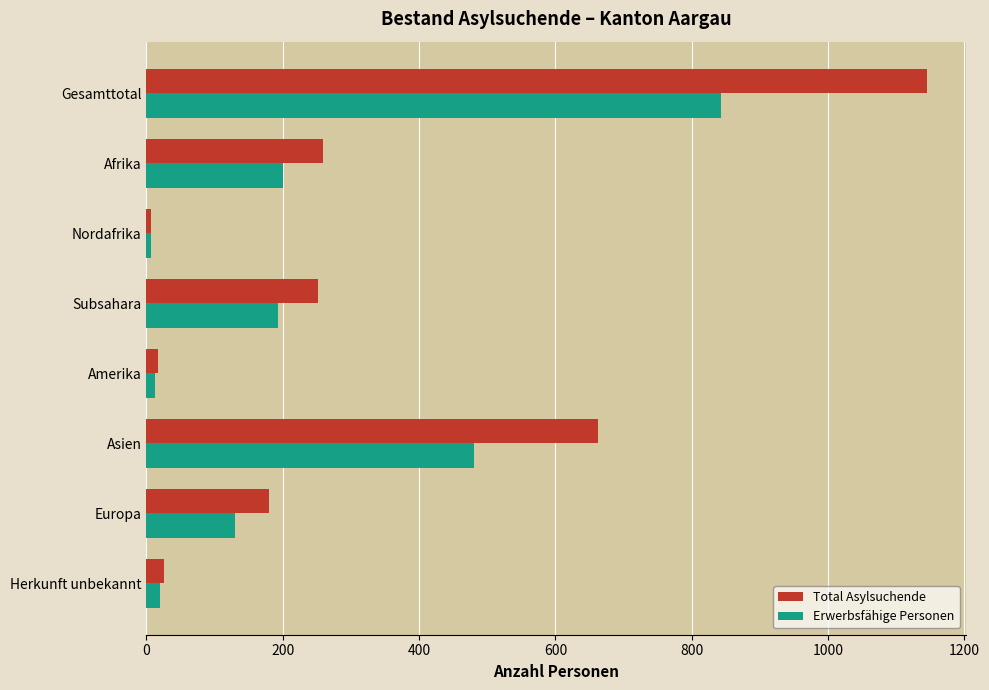

Which series has the largest total across all categories?

Total Asylsuchende